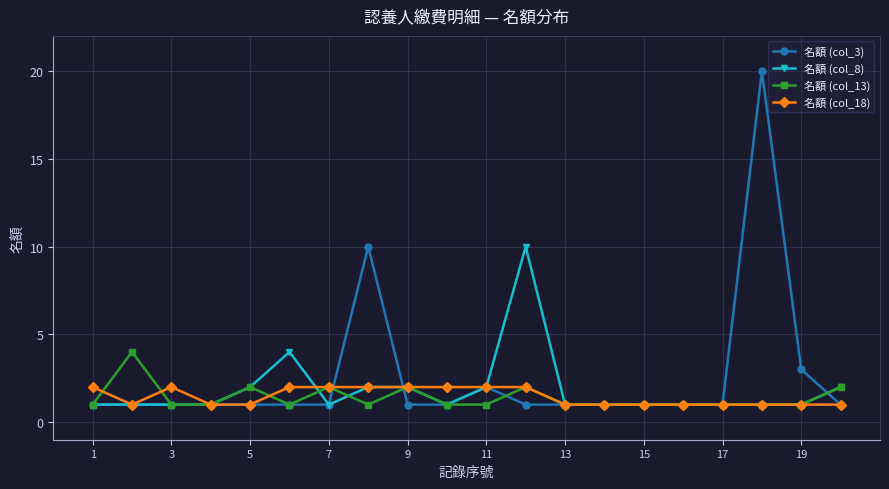

What is the highest value of the 名額 (col_13) series?

4